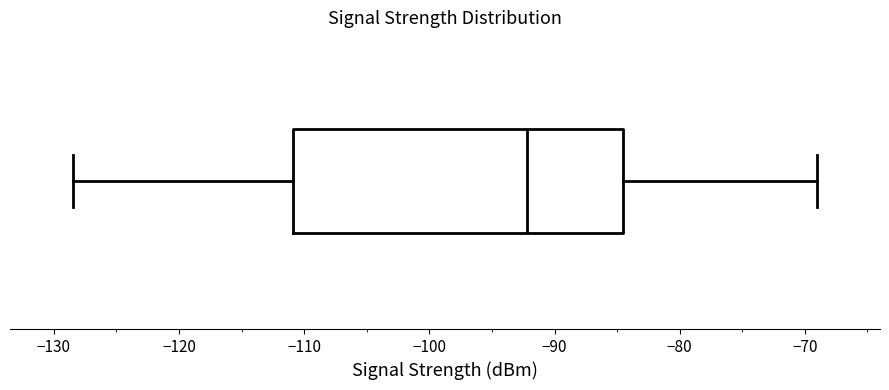

Where is the left edge of the box on the x-axis? The values are not printed on the chart, so give them approximately, as read against the axis.

-111